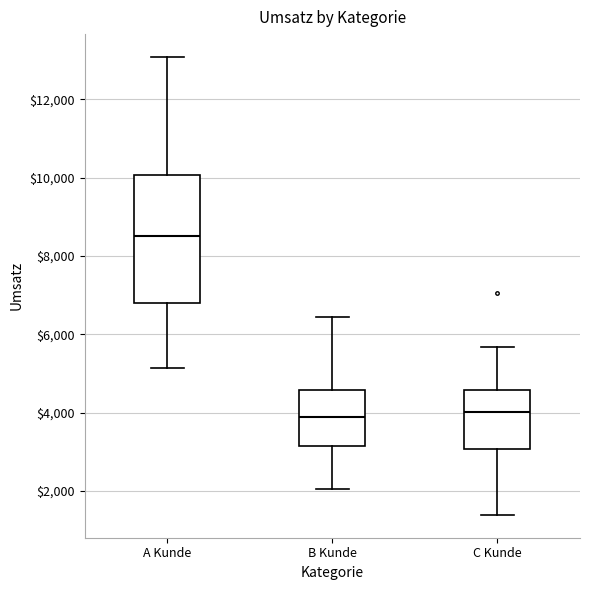

Reading left to right, transcribe this box plot: for each box, give where its median line is, the range the box spans, and where its two whiskers end, as read against the y-axis. The values are not printed on the chart, so give them approximately, as read against the axis.

A Kunde: median 8400, box 6800 to 10000, whiskers 5200 to 13000
B Kunde: median 3800, box 3200 to 4600, whiskers 2000 to 6400
C Kunde: median 4000, box 3000 to 4600, whiskers 1400 to 5600